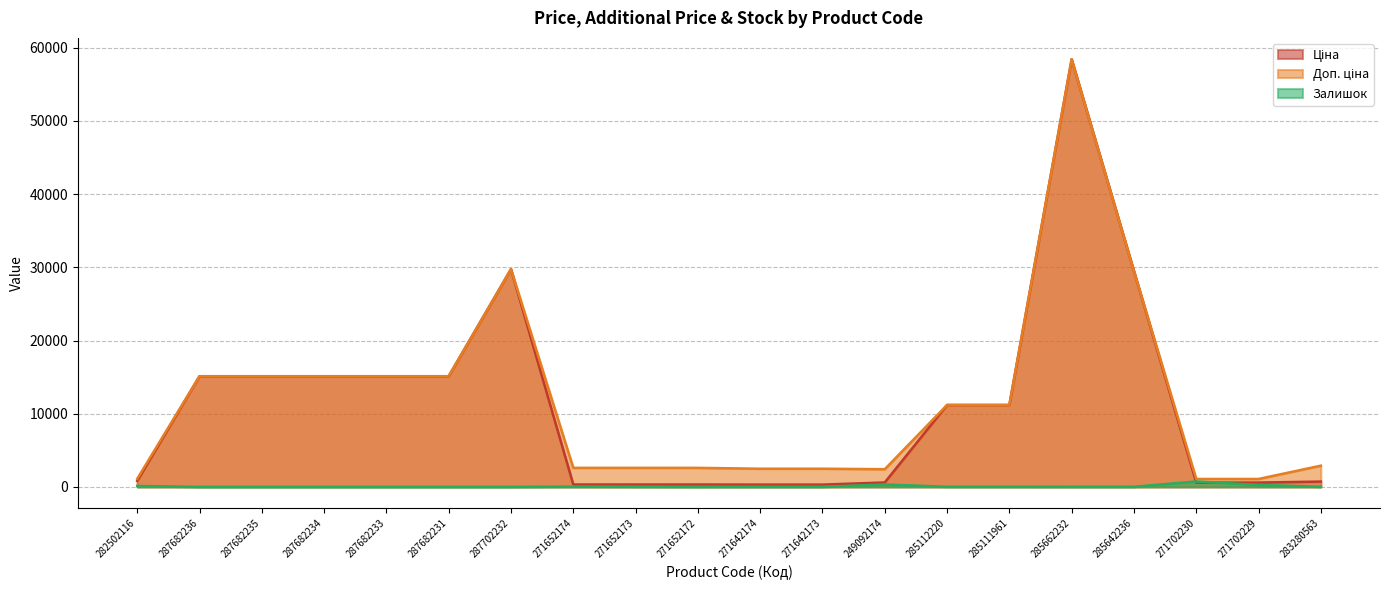

What is the value of the Доп. ціна point at the 19th from the left?

1081.7